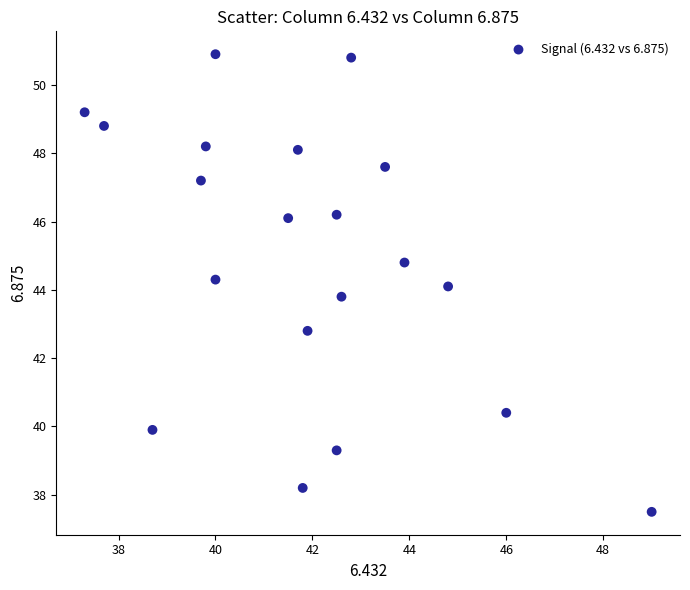

What is the range of X values (max minus min)?

11.7